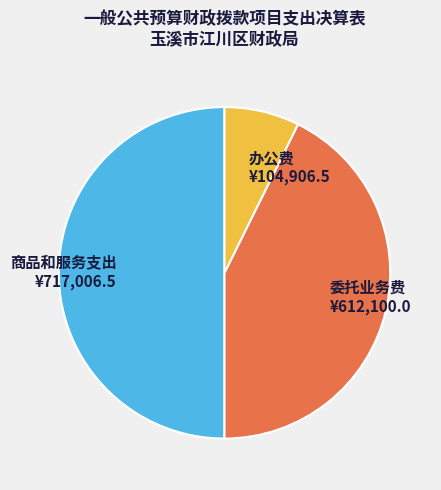

Which category has the biggest portion of the pie?

商品和服务支出